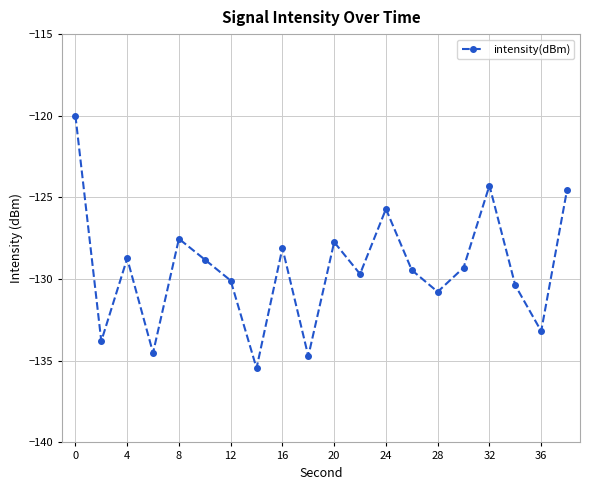

How many distinct data groups are displayed?

1